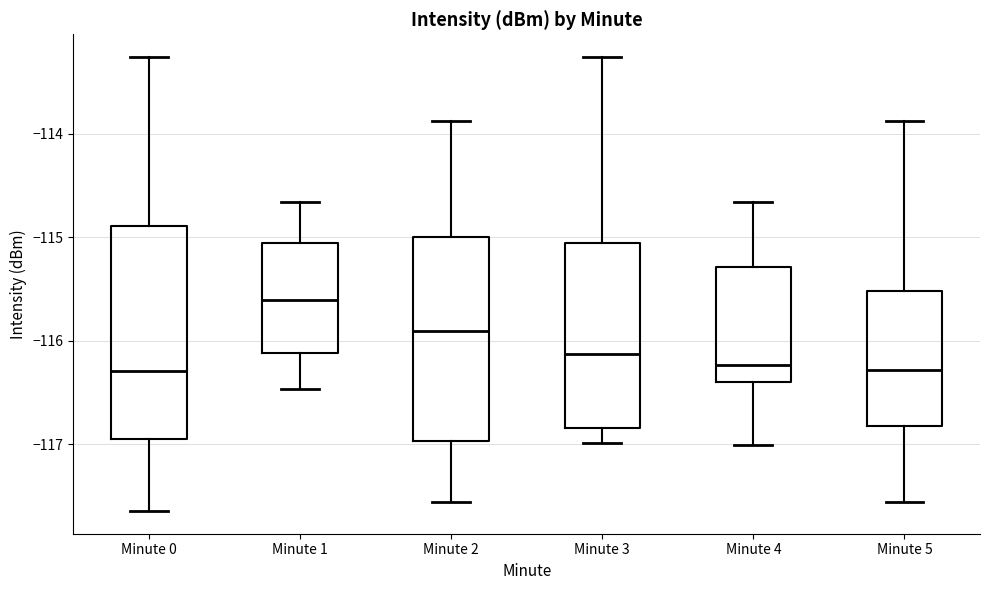

Which box has the highest median line?

Minute 1